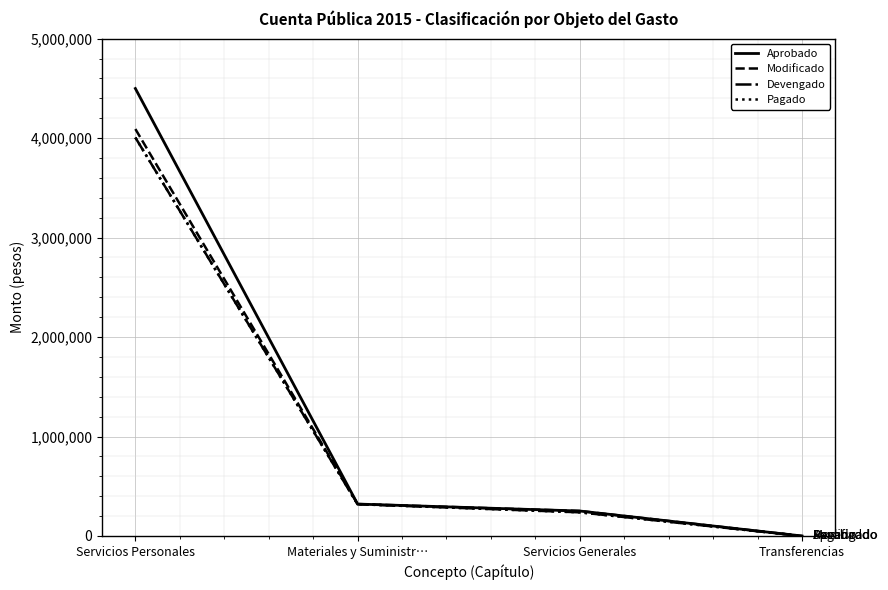

What is the sum of all Devengado values?

4562797